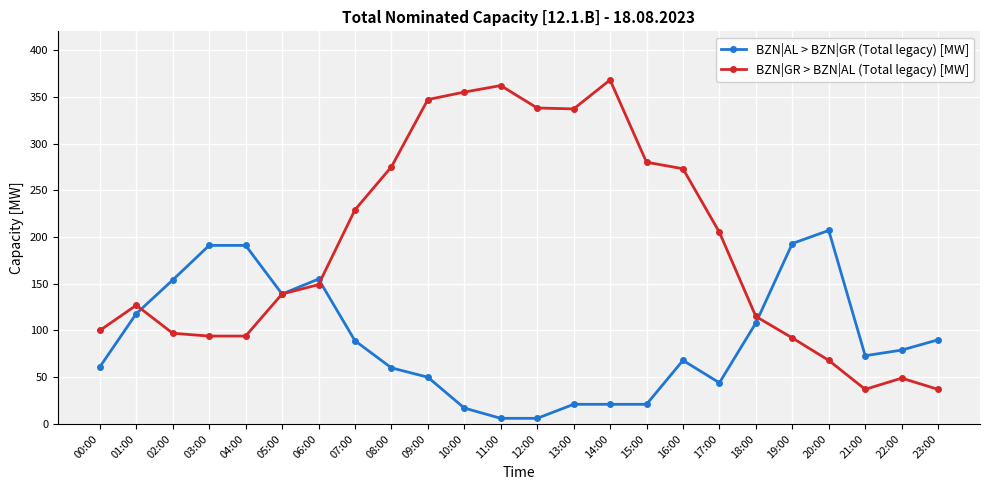

Which series ends up on top after the final intersection of BZN|GR > BZN|AL (Total legacy) [MW] and BZN|AL > BZN|GR (Total legacy) [MW]?

BZN|AL > BZN|GR (Total legacy) [MW]